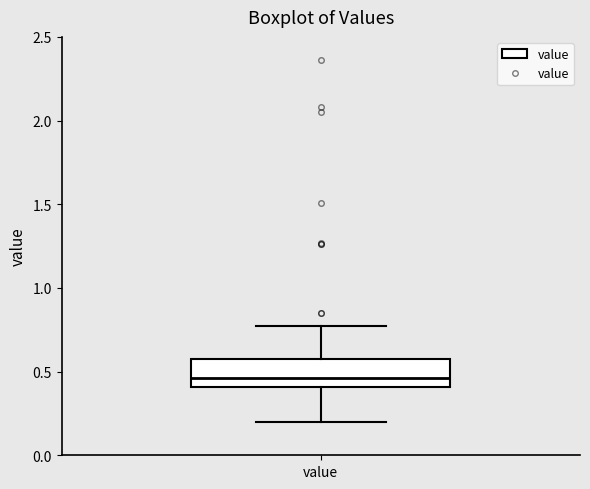

Transcribe this box plot: give where the median line is, the range the box spans, and where the two whiskers end, as read against the y-axis. The values are not printed on the chart, so give them approximately, as read against the axis.

median 0.45, box 0.40 to 0.55, whiskers 0.20 to 0.75